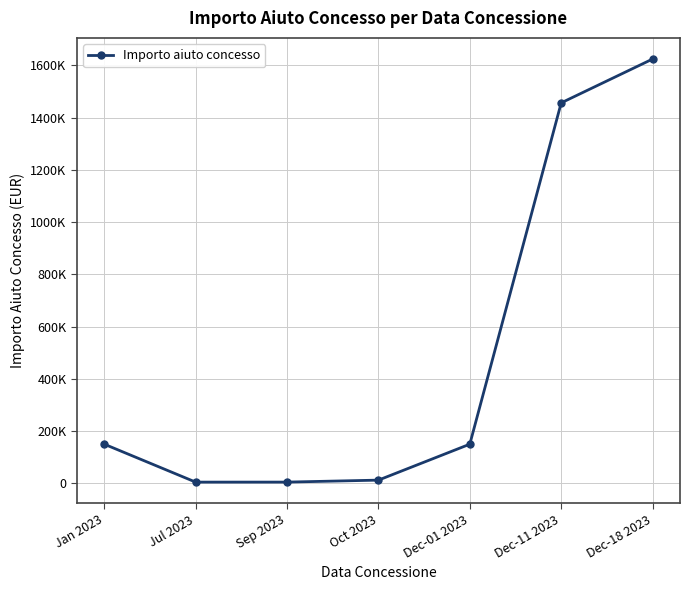

At which category does the data reach its first local valley?

Jul 2023